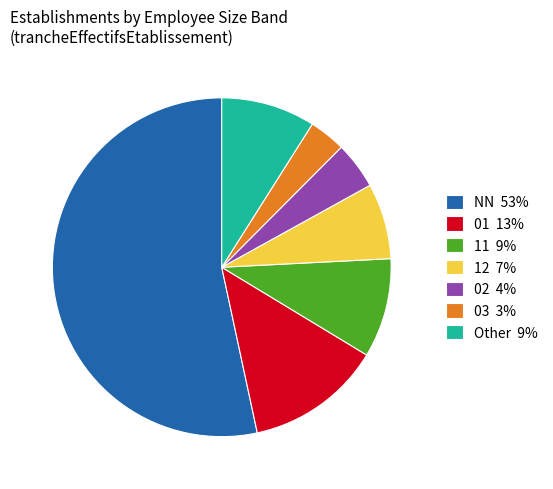

What is the largest slice in the pie chart?

NN 53%